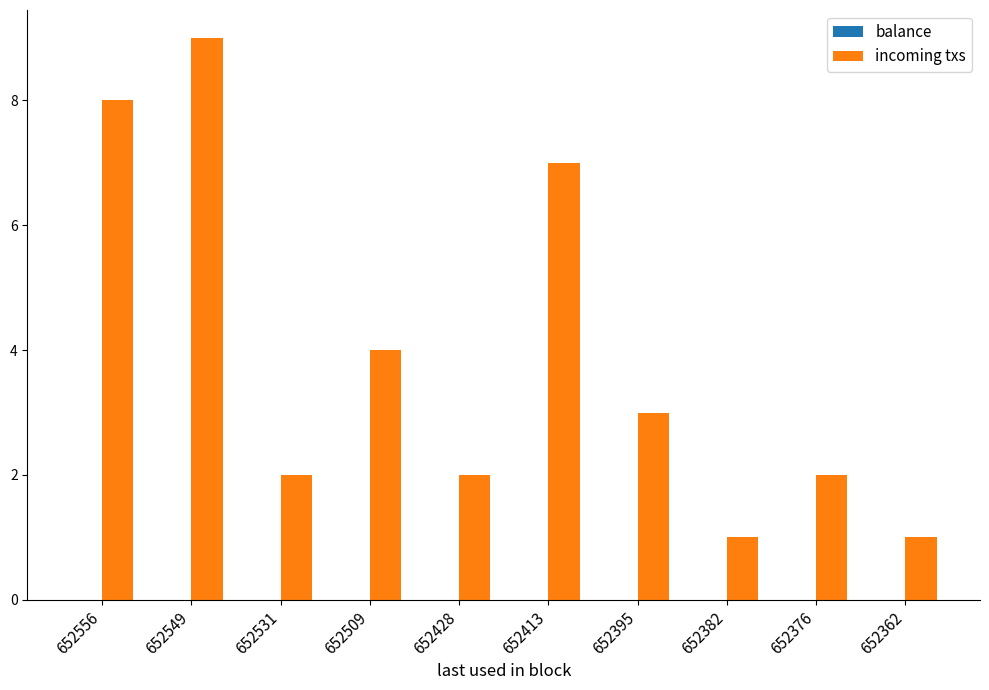

Is it true that the value at 652376 is 1?

False